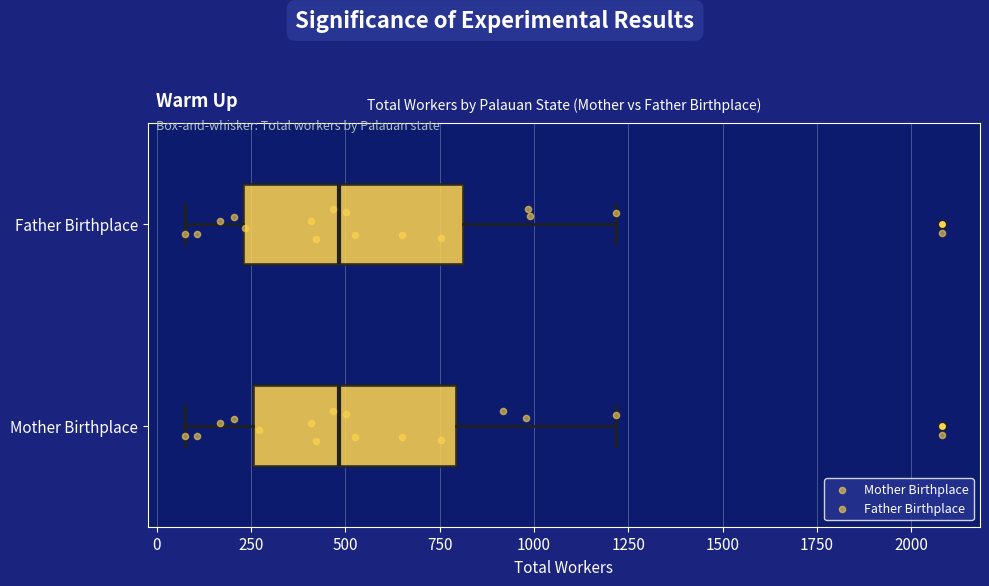

Reading bottom to top, read every box against the x-axis: the position of its median line, the range the box covers, and the ends of its whiskers. The values are not printed on the chart, so give them approximately, as read against the axis.

Mother Birthplace: median 500, box 250 to 800, whiskers 100 to 1200
Father Birthplace: median 500, box 250 to 800, whiskers 100 to 1200